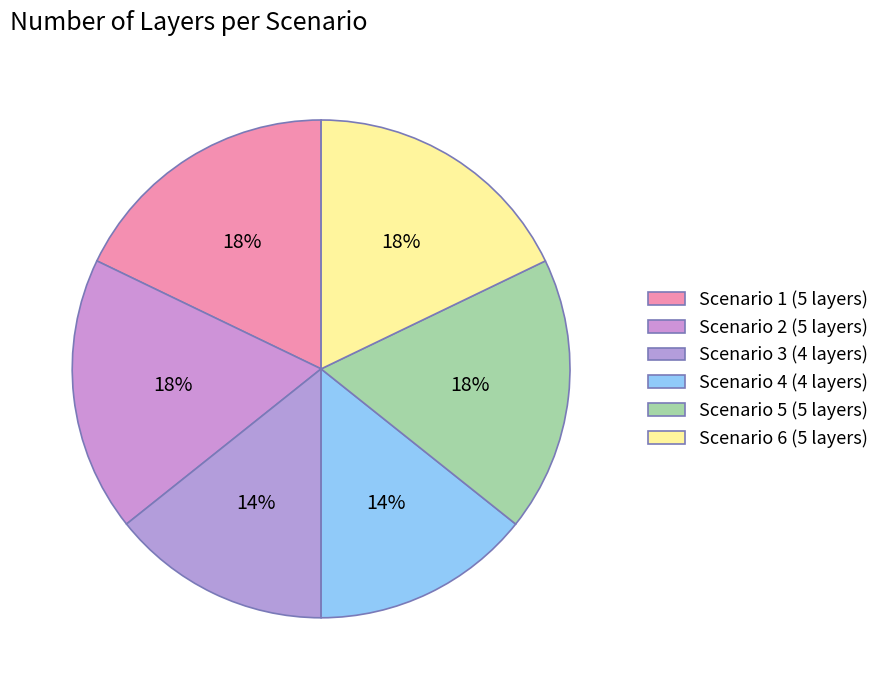

Count the number of slices in the pie.

6